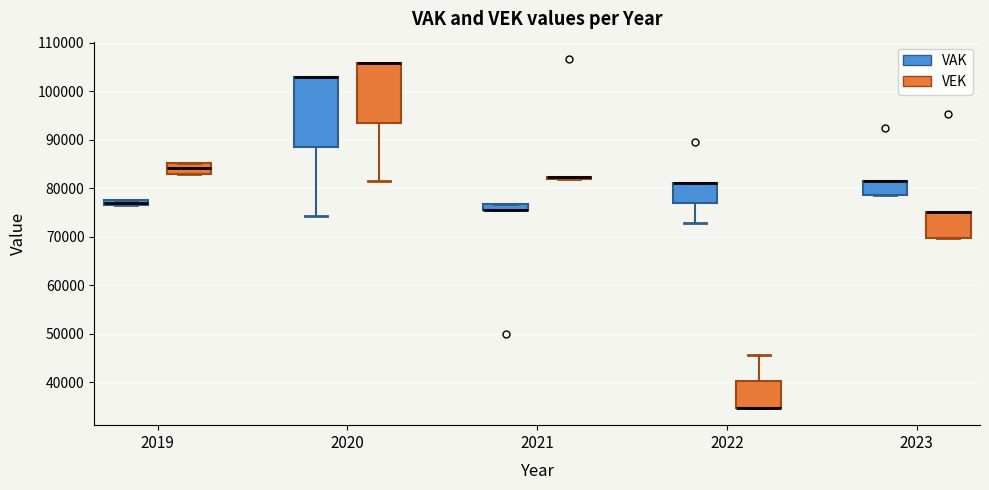

Comparing the boxes themselves (not the whiskers), which one is the tallest?

2020 (VAK)